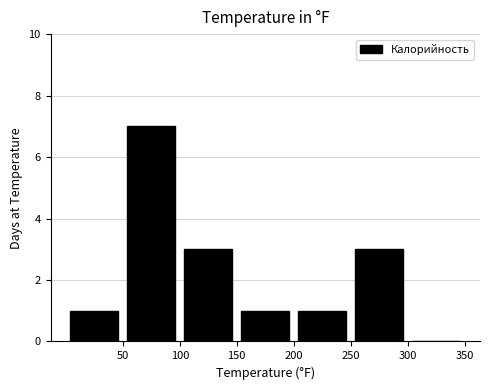

Reading left to right, list every bar in this chart as the range it spans on the x-axis followed by its height. The values are not printed on the chart, so give them approximately, as read against the axis.

0 to 50: 1
50 to 100: 7
100 to 150: 3
150 to 200: 1
200 to 250: 1
250 to 300: 3
300 to 350: 0